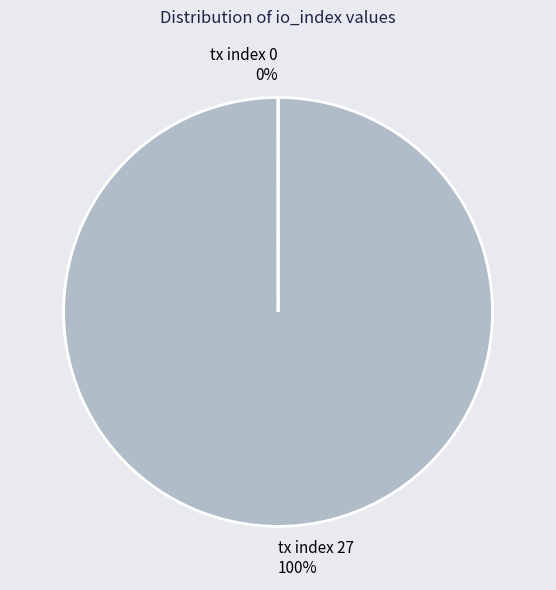

To the nearest percent, what is the difference between the largest and smallest slice percentages?

100%